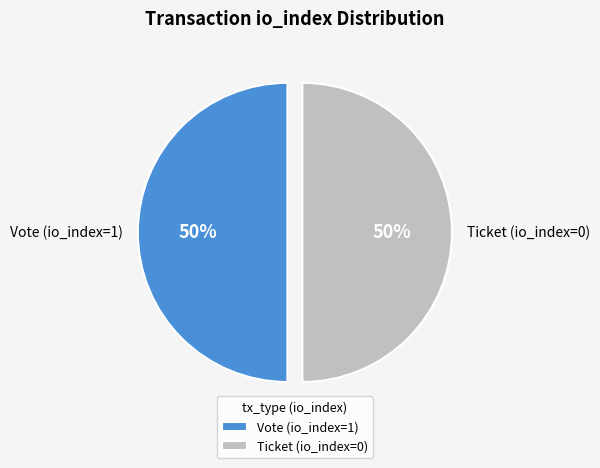

What percentage is the Ticket (io_index=0) slice, to the nearest percent?

50%